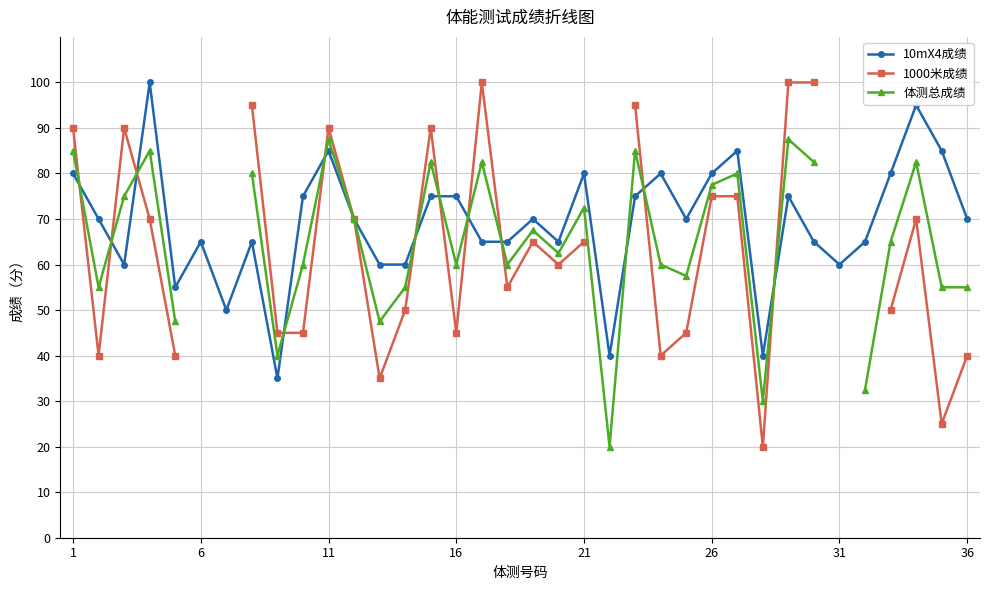

How many lines are shown in the chart?

3